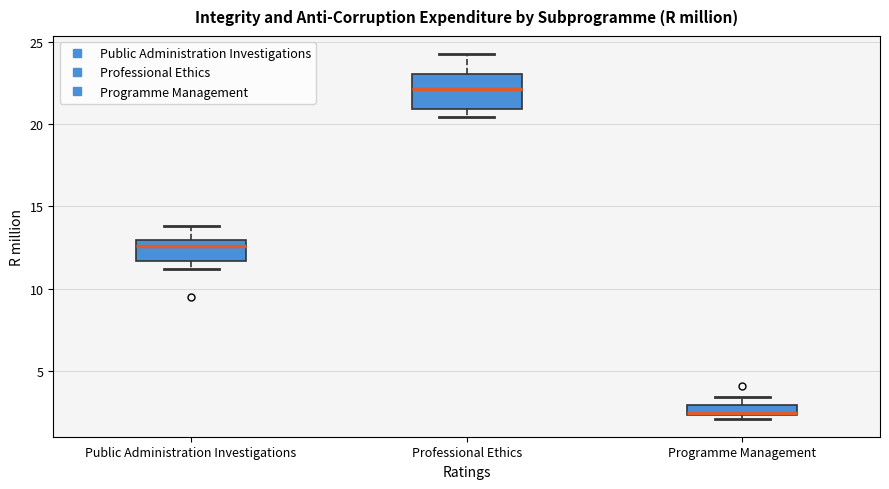

Where is the upper edge of the box for Public Administration Investigations on the y-axis? The values are not printed on the chart, so give them approximately, as read against the axis.

13.0